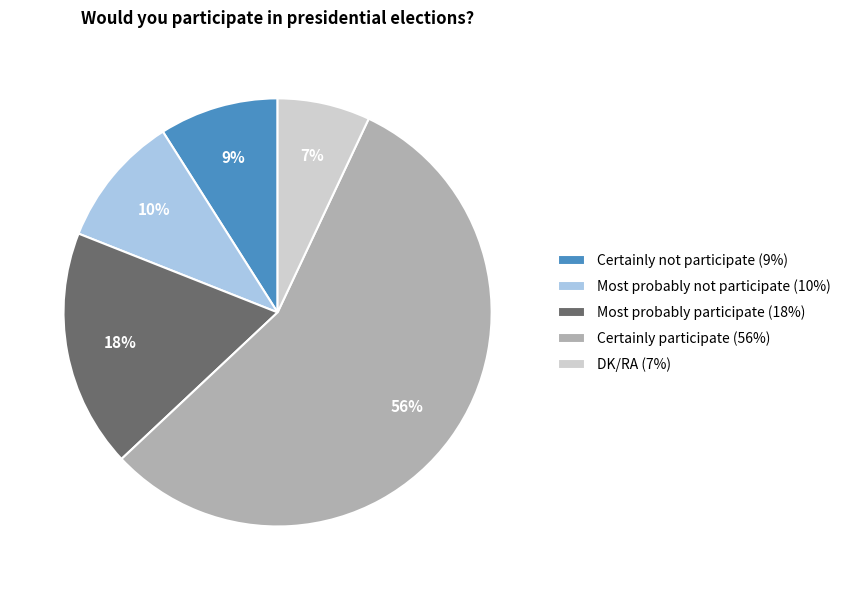

How many slices are in this pie chart?

5